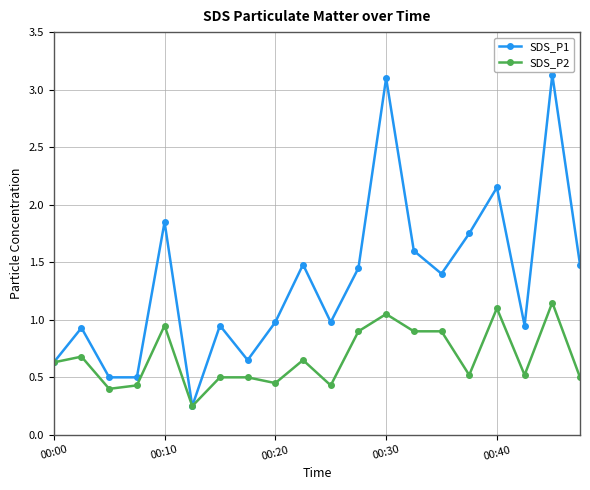

What is the highest value of the SDS_P1 series?

3.1